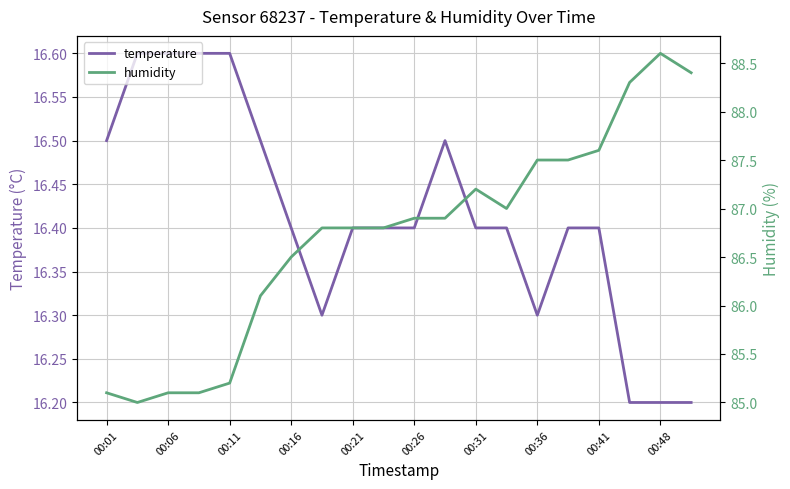

What is the highest value of the temperature series?

16.6